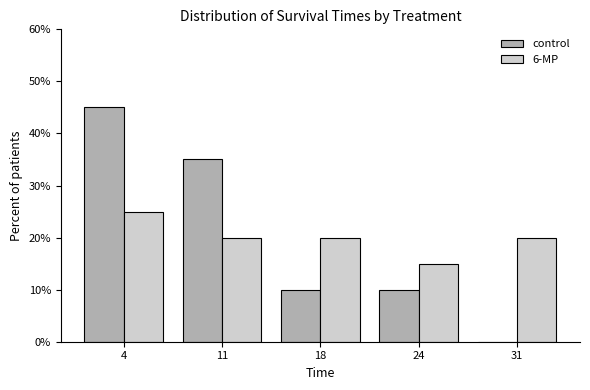

Reading left to right, what are all the values shown in this chart?

control: 4=45	11=35	18=10	24=10	31=0
6-MP: 4=25	11=20	18=20	24=15	31=20